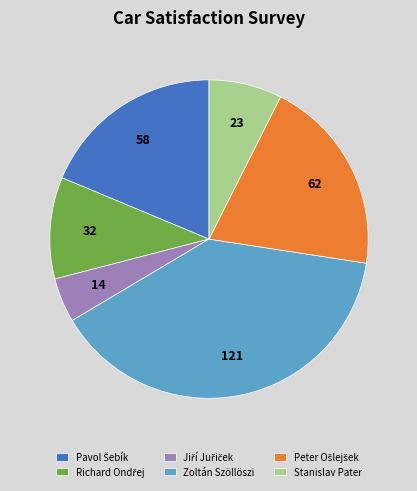

Which category has the biggest portion of the pie?

Zoltán Szöllöszi